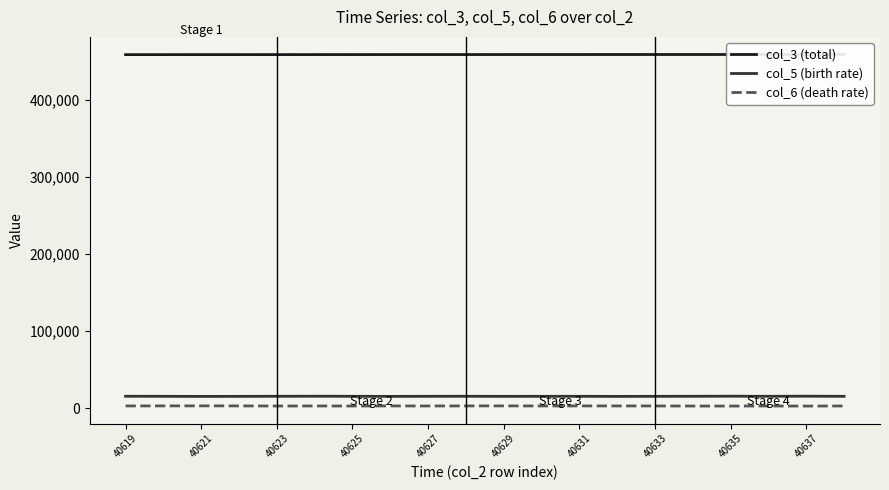

True or false: col_3 (total) and col_6 (death rate) cross at least once.

False